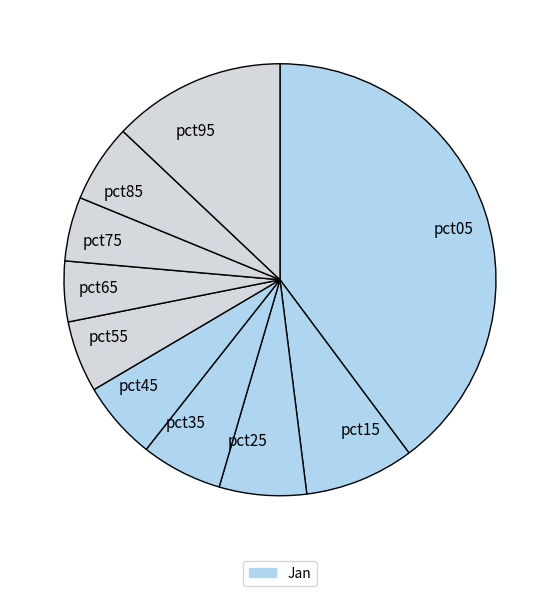

Which category has the biggest portion of the pie?

pct05